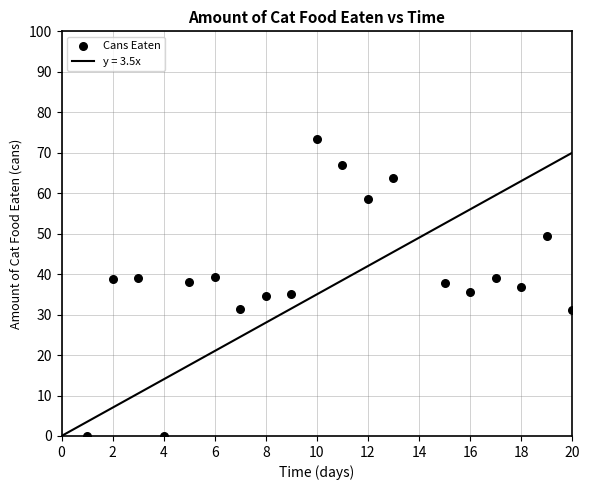

What is the range of X values (max minus min)?

19.0